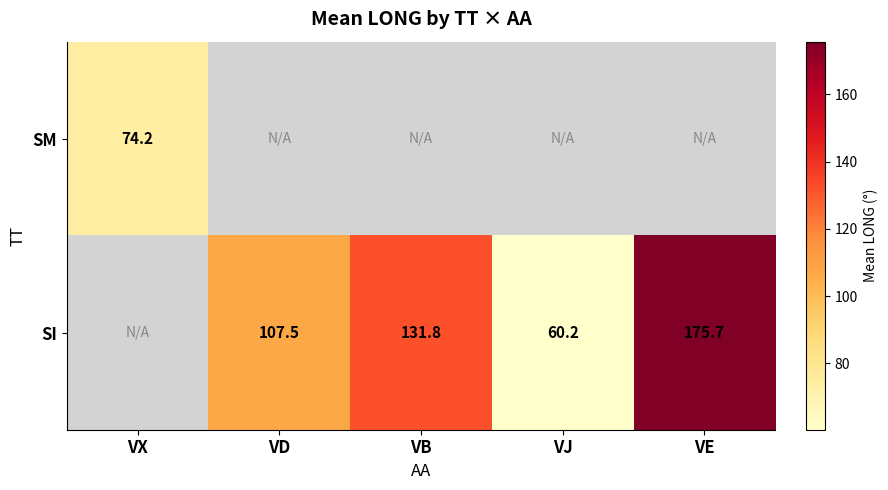

True or false: SI has a value of 78.2 at VB.

False